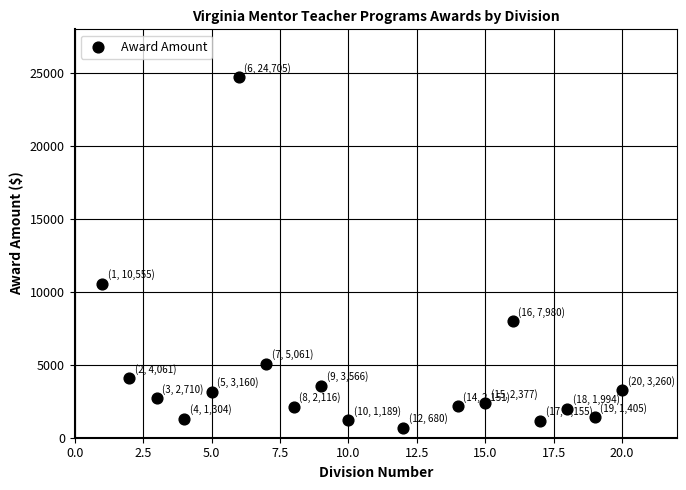

What is the range of Y values (max minus min)?

24025